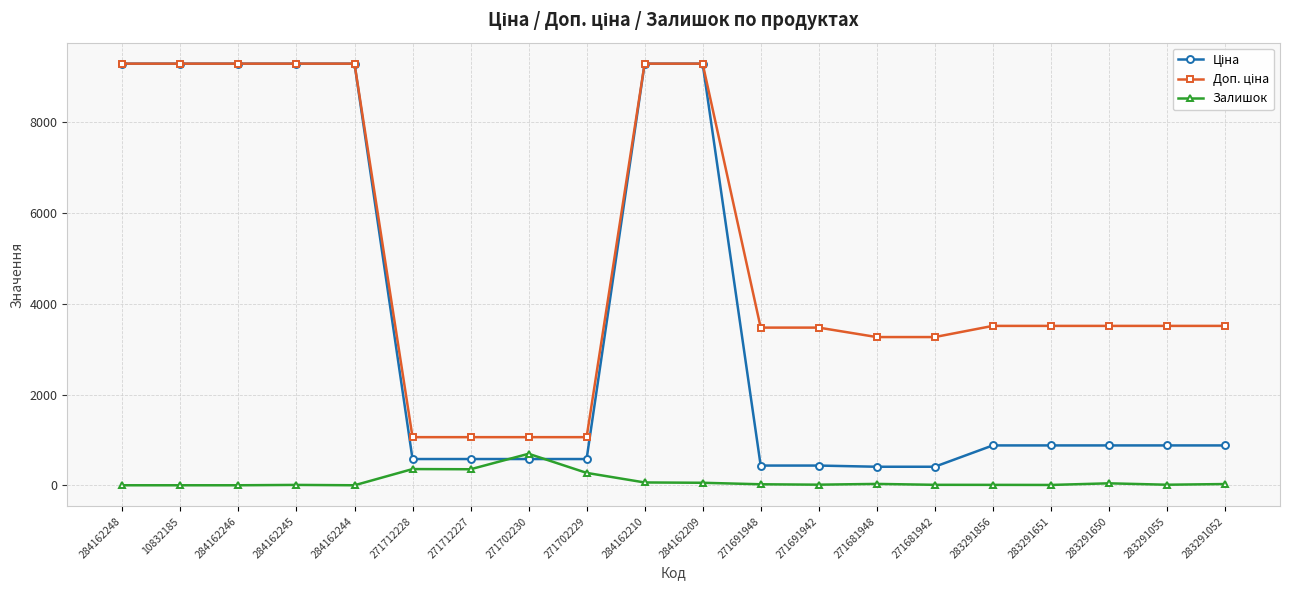

What is the spread (max minus min) of values at 271702229?

787.0